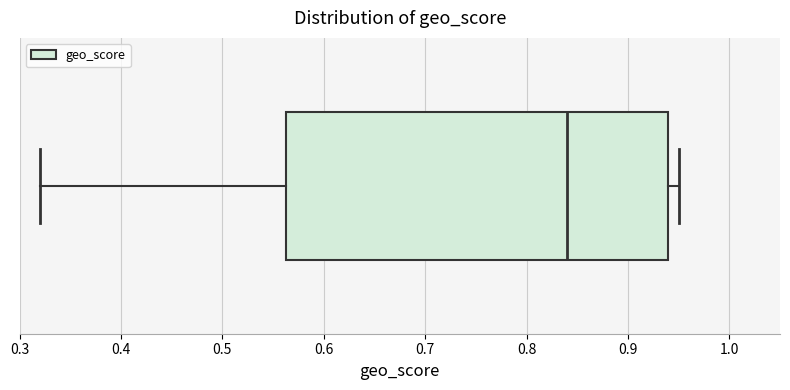

Where does the left whisker of the box end on the x-axis? The values are not printed on the chart, so give them approximately, as read against the axis.

0.32